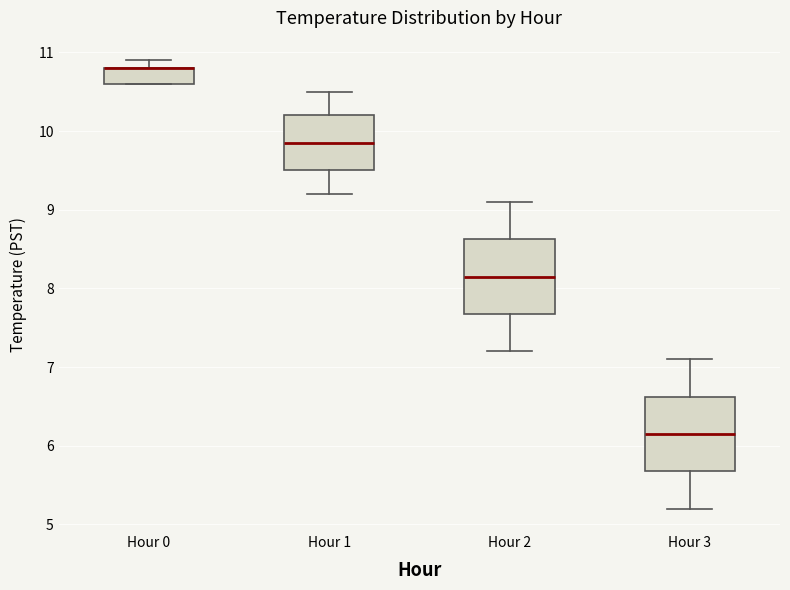

Reading left to right, read every box against the y-axis: the position of its median line, the range the box covers, and the ends of its whiskers. The values are not printed on the chart, so give them approximately, as read against the axis.

Hour 0: median 10.8 (drawn on the box's upper edge), box 10.6 to 10.8, whiskers 10.6 to 10.9
Hour 1: median 9.9, box 9.5 to 10.2, whiskers 9.2 to 10.5
Hour 2: median 8.2, box 7.7 to 8.6, whiskers 7.2 to 9.1
Hour 3: median 6.2, box 5.7 to 6.6, whiskers 5.2 to 7.1